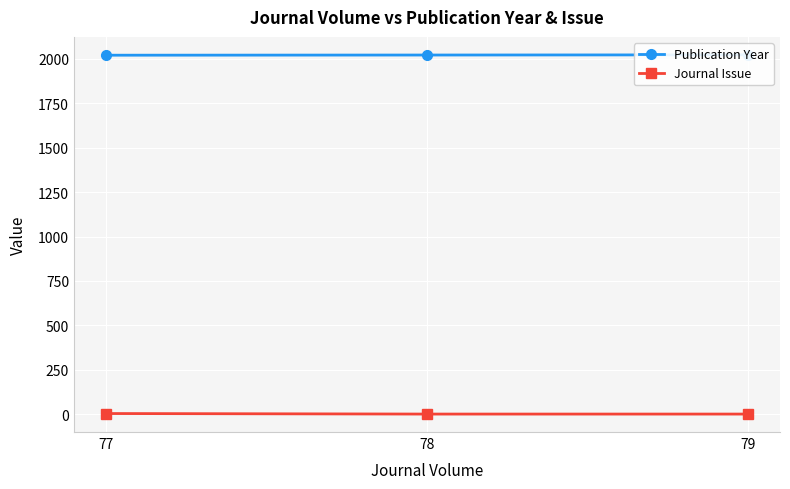

The value of Journal Issue at 77 is 4. True or false?

True